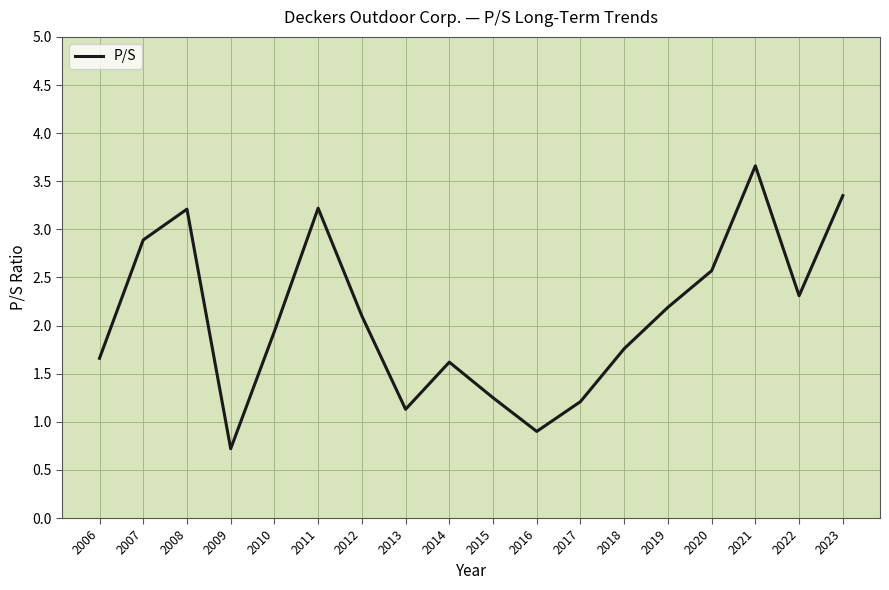

Where is the first local minimum?

2009